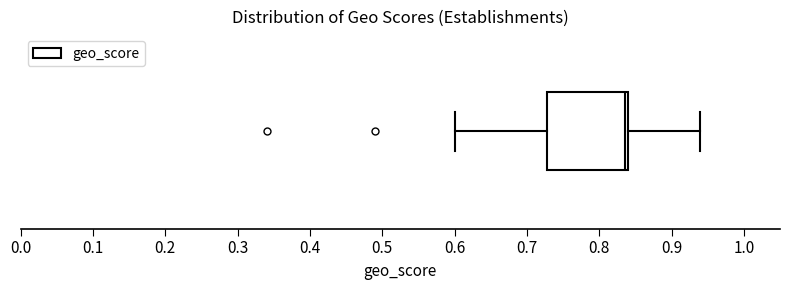

Read this box plot against the x-axis: the position of the median line, the range covered by the box, and the ends of both whiskers. The values are not printed on the chart, so give them approximately, as read against the axis.

median 0.84 (just left of the box's right edge), box 0.73 to 0.84, whiskers 0.60 to 0.94